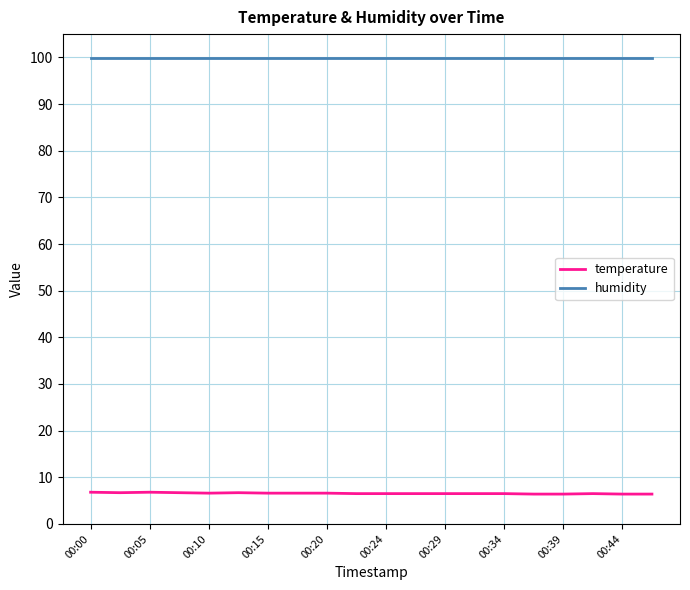

Is this an area chart (filled region under the line)?

No